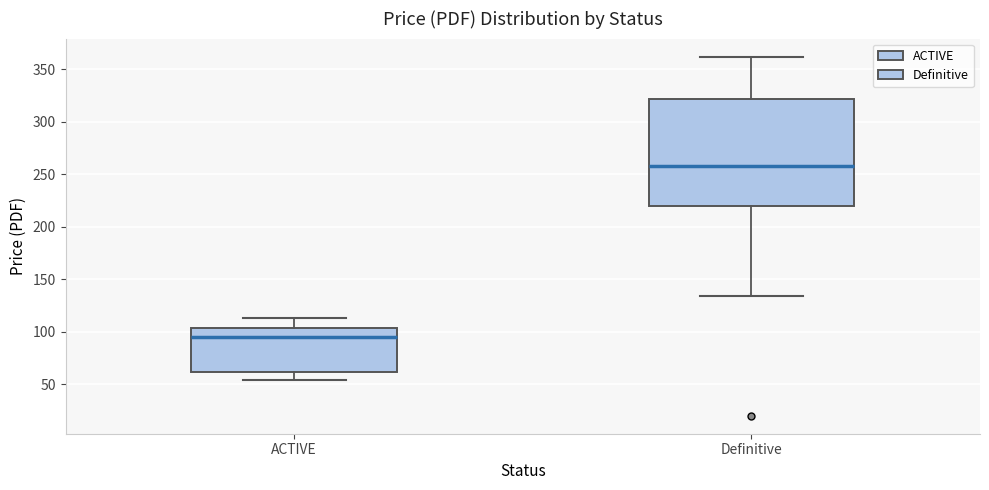

Where is the lower edge of the box for ACTIVE on the y-axis? The values are not printed on the chart, so give them approximately, as read against the axis.

60